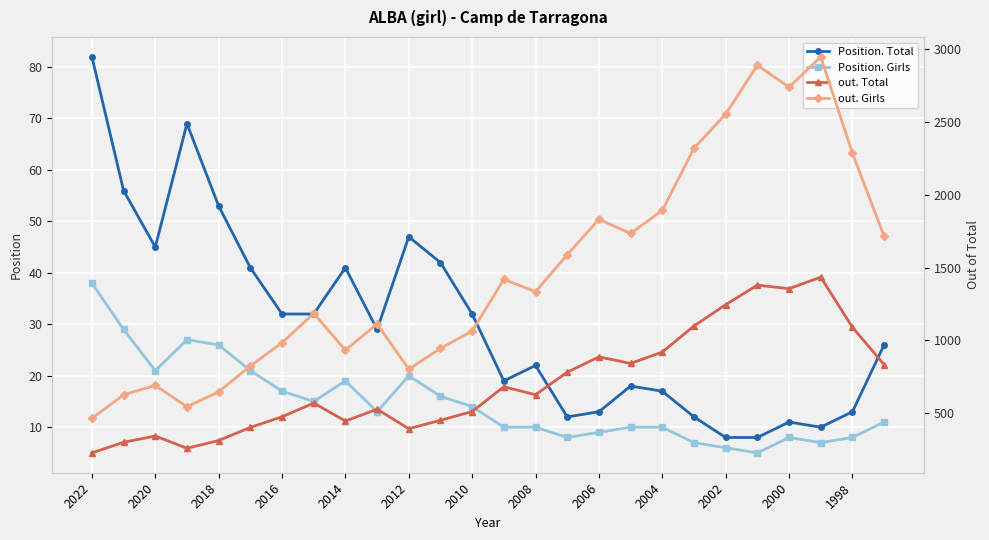

Where is the first local minimum for Position. Total?

2020